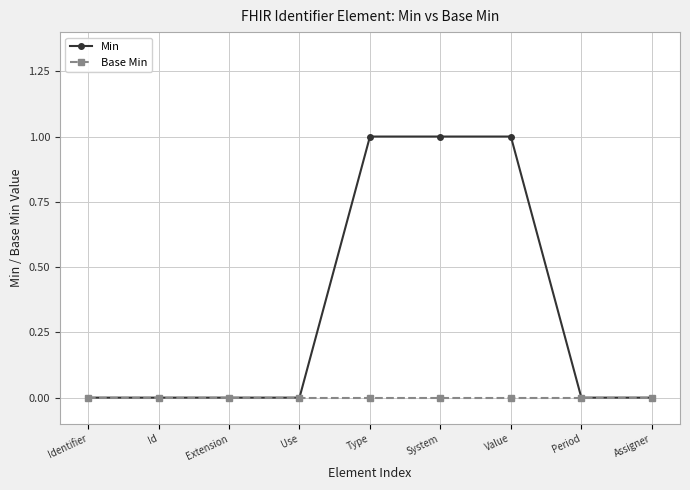

Which series changed the most between Identifier and Value?

Min